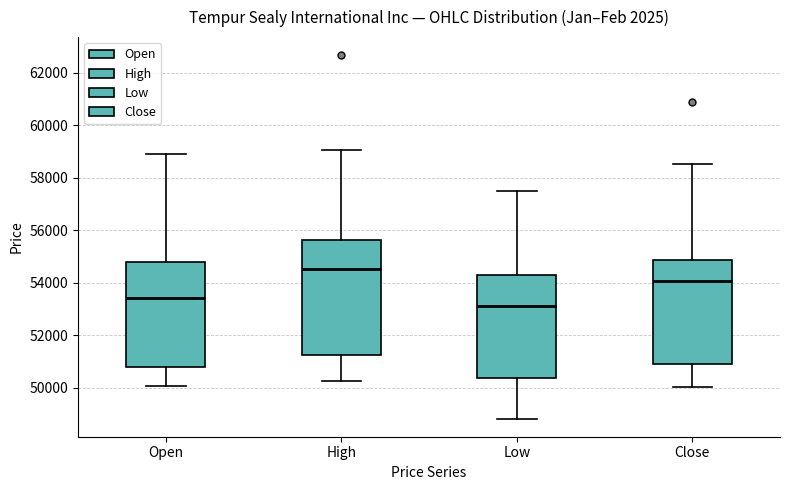

Which box is the tallest, from its lower edge to its upper edge?

High